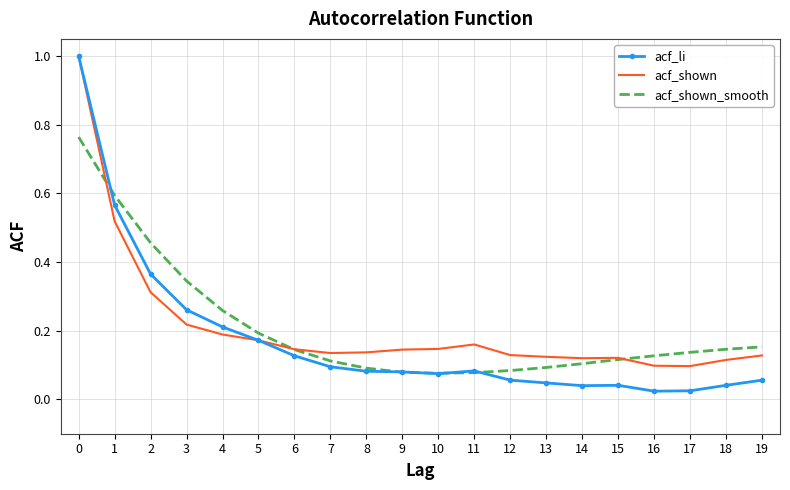

The acf_shown_smooth series shows 0.2 at 7. True or false?

False